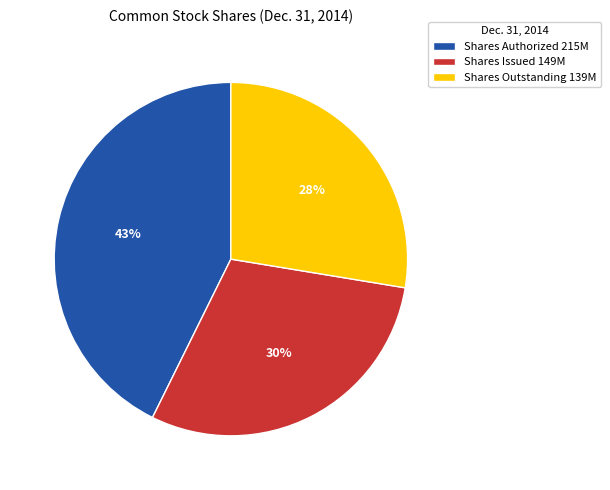

Which slice is the largest?

Shares Authorized